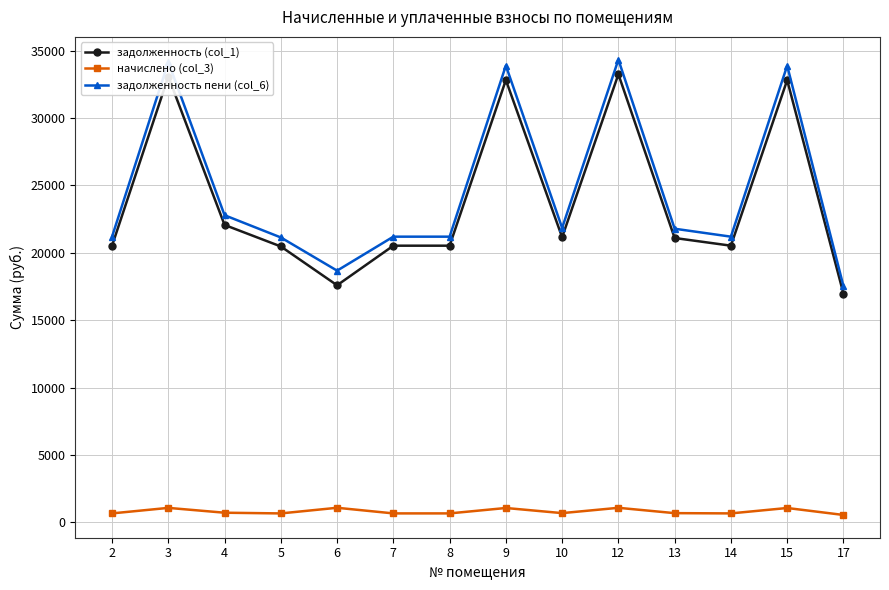

What are all the series names shown in the legend?

задолженность (col_1), начислено (col_3), задолженность пени (col_6)